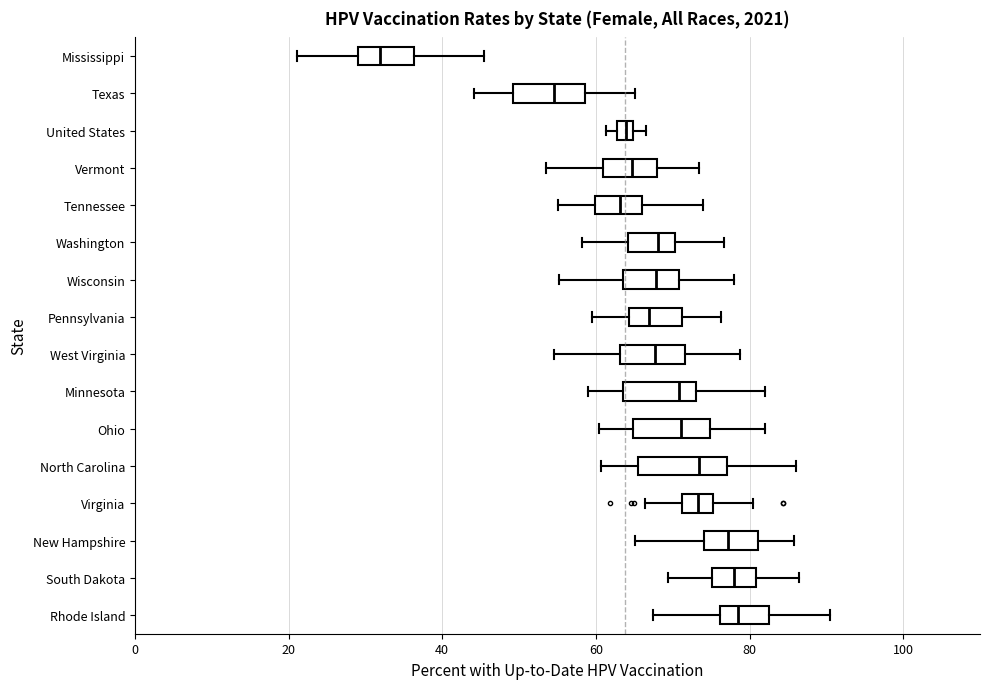

Which box has the furthest to the left median line?

Mississippi